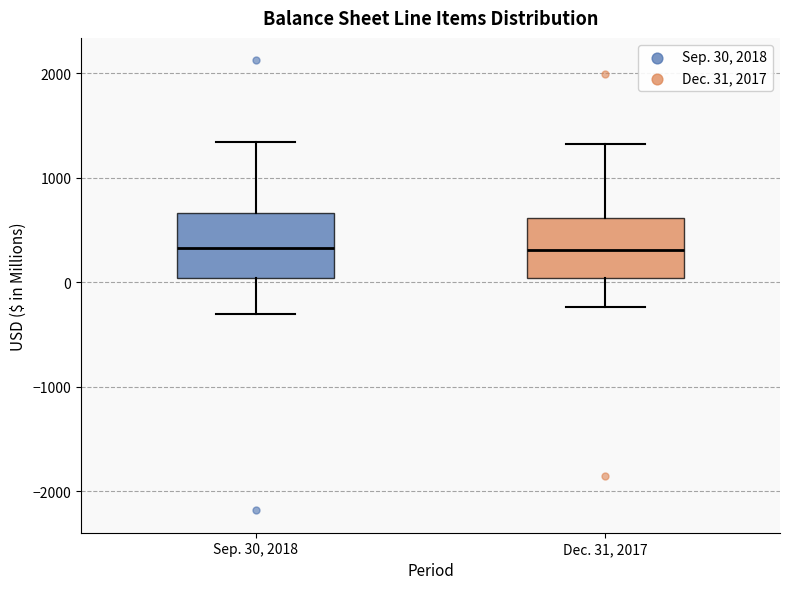

Reading left to right, transcribe this box plot: for each box, give where its median line is, the range the box spans, and where its two whiskers end, as read against the y-axis. The values are not printed on the chart, so give them approximately, as read against the axis.

Sep. 30, 2018: median 300, box 0 to 700, whiskers -300 to 1300
Dec. 31, 2017: median 300, box 0 to 600, whiskers -200 to 1300